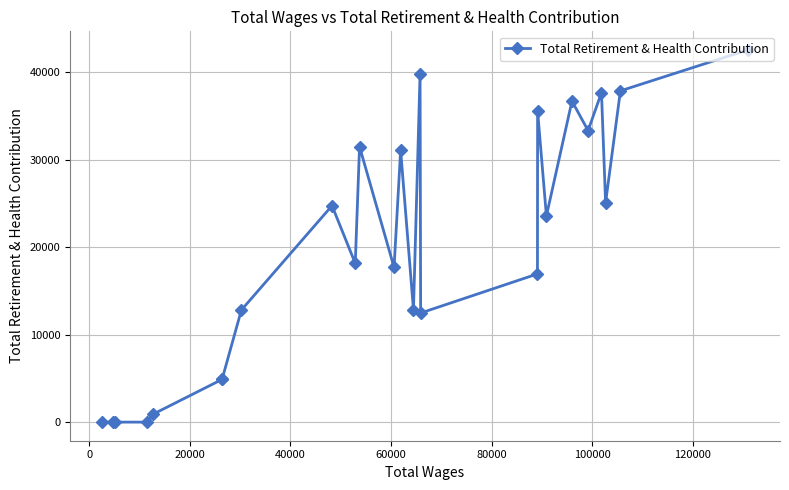

What is the value of the 21st point from the left?

33313